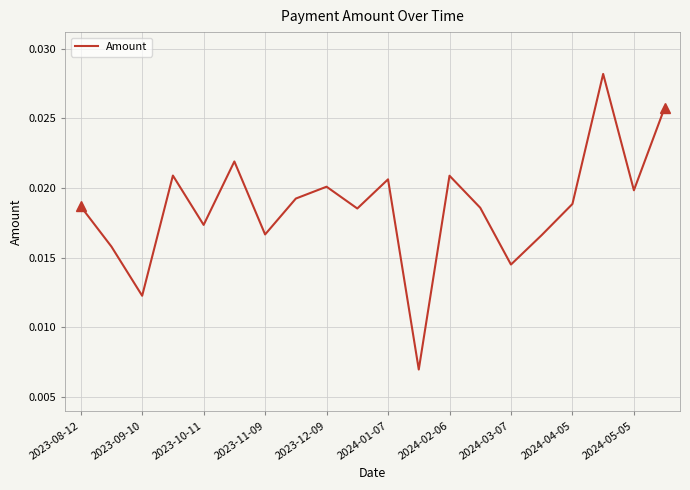

Which has a higher value, 2024-01-07 or 2023-11-09?

2024-01-07